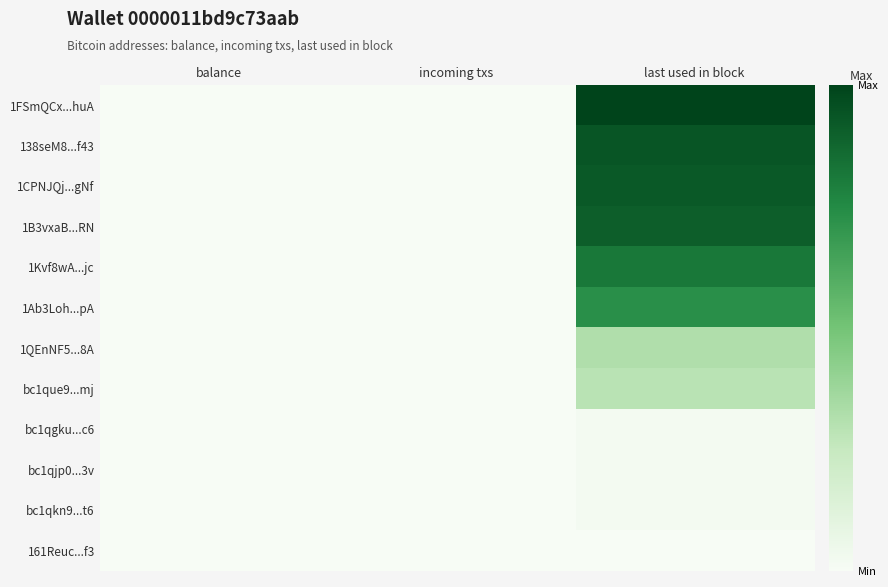

Reading left to right, transcribe all the data shown in this chart.

1FSmQCx...huA: balance=0.0	incoming txs=0.0	last used in block=1.0
138seM8...f43: balance=0.0	incoming txs=0.0	last used in block=0.9
1CPNJQj...gNf: balance=0.0	incoming txs=0.0	last used in block=0.9
1B3vxaB...RN: balance=0.0	incoming txs=0.0	last used in block=0.9
1Kvf8wA...jc: balance=0.0	incoming txs=0.0	last used in block=0.8
1Ab3Loh...pA: balance=0.0	incoming txs=0.0	last used in block=0.7
1QEnNF5...8A: balance=0.0	incoming txs=0.0	last used in block=0.3
bc1que9...mj: balance=0.0	incoming txs=0.0	last used in block=0.3
bc1qgku...c6: balance=0.0	incoming txs=0.0	last used in block=0.0
bc1qjp0...3v: balance=0.0	incoming txs=0.0	last used in block=0.0
bc1qkn9...t6: balance=0.0	incoming txs=0.0	last used in block=0.0
161Reuc...f3: balance=0.0	incoming txs=0.0	last used in block=0.0